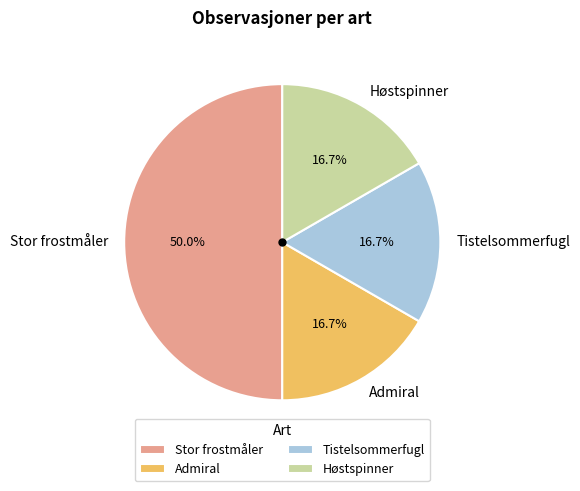

What portion of the pie excludes Admiral?

83.3%